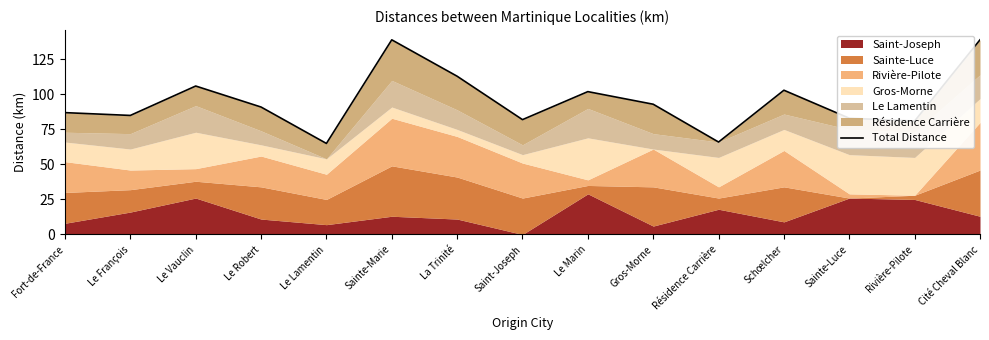

How many data points are above 91?

7